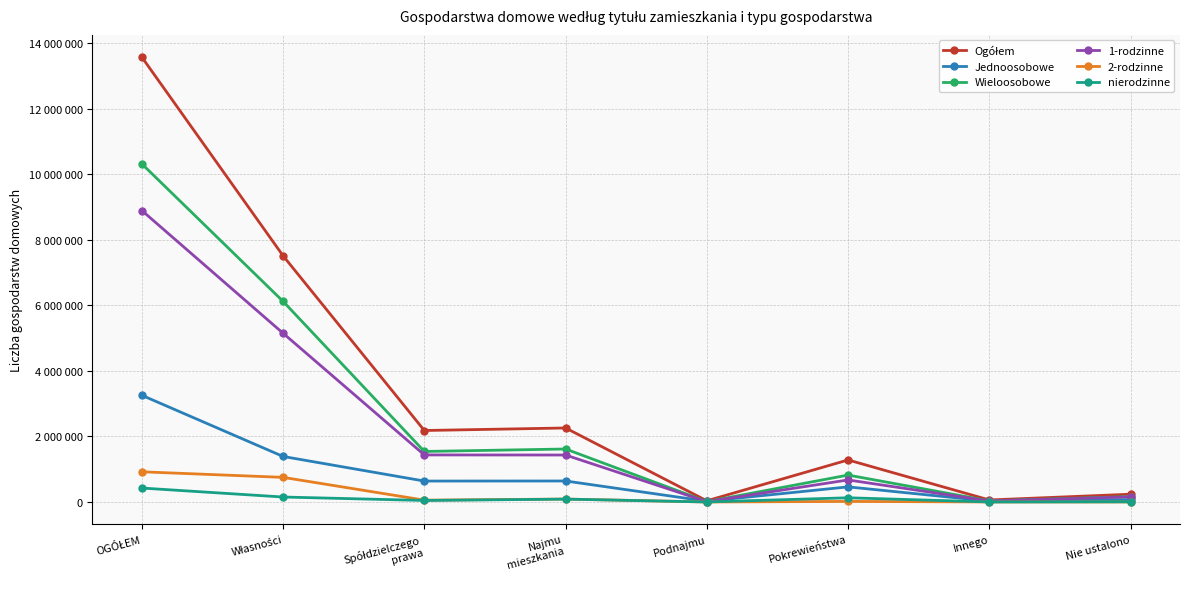

True or false: Jednoosobowe and Ogółem intersect in this chart.

False